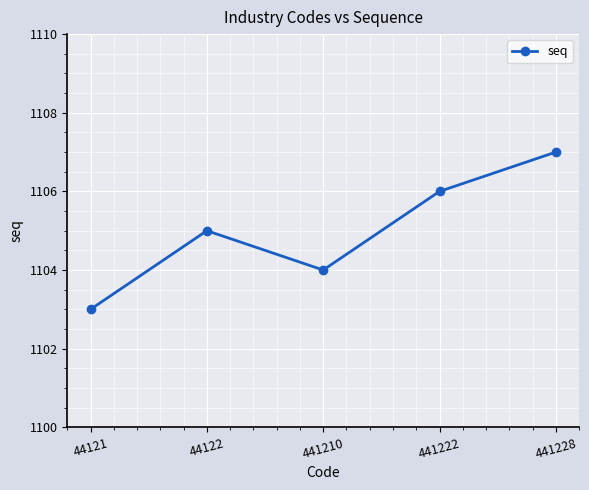

Reading left to right, transcribe all the data shown in this chart.

1103	1105	1104	1106	1107